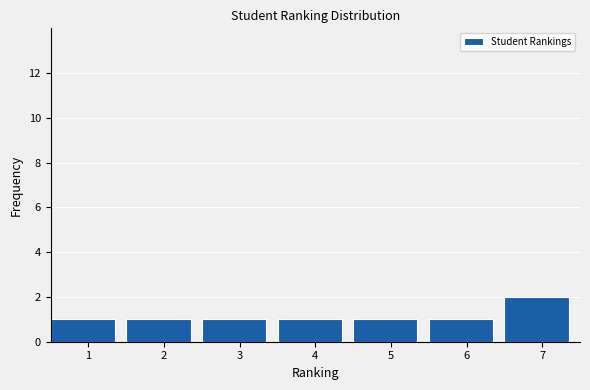

Reading left to right, list all the values displayed in this chart.

1	1	1	1	1	1	2